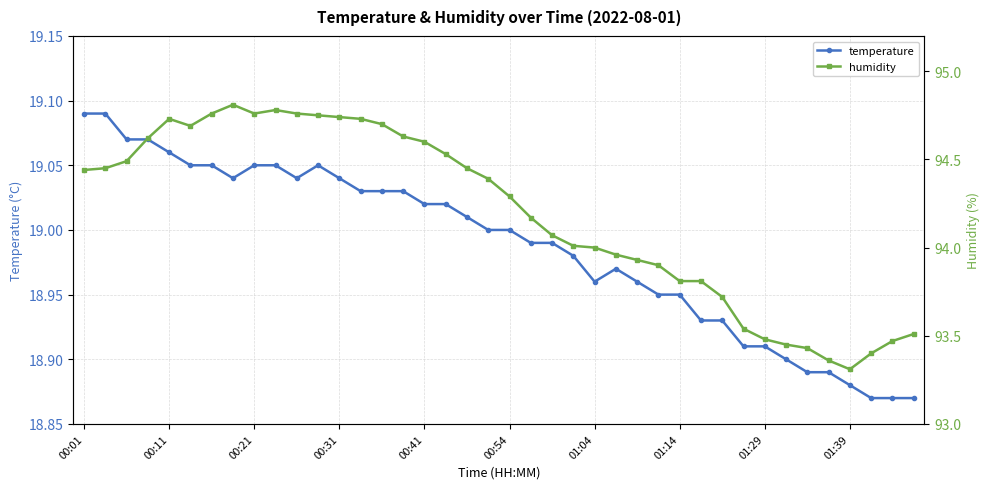

Rank the series by their average value, from lowest to highest.

temperature, humidity